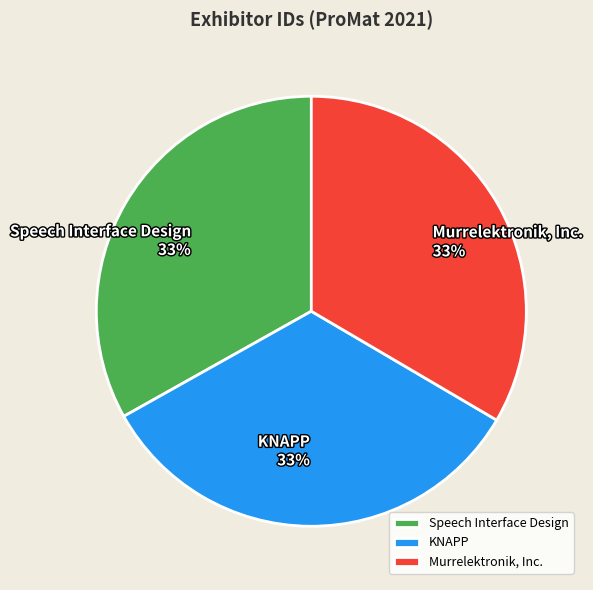

What is the ratio of the value at Murrelektronik, Inc. to the value at Speech Interface Design?

1.0